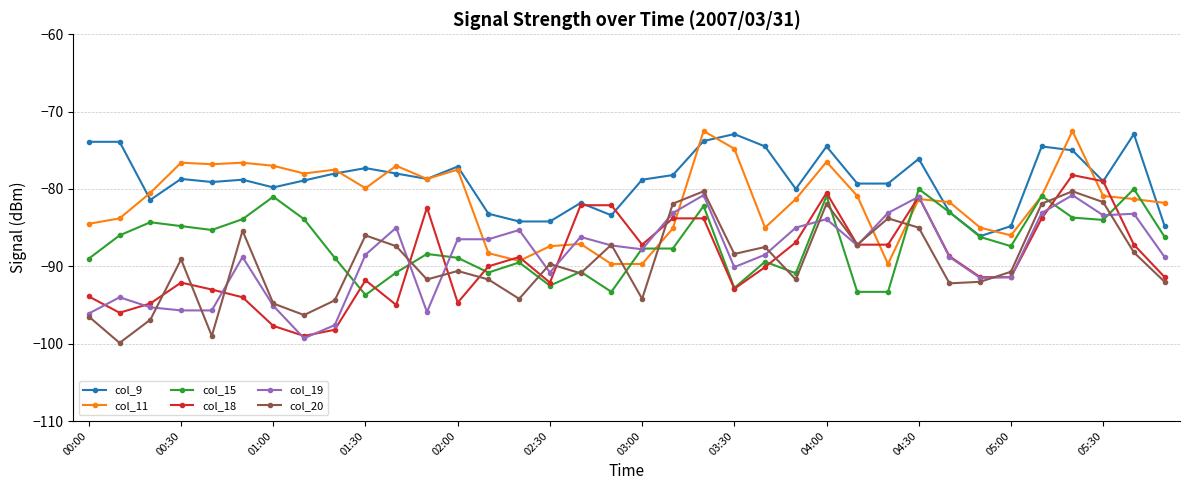

What is the maximum value shown in the chart?

-72.5